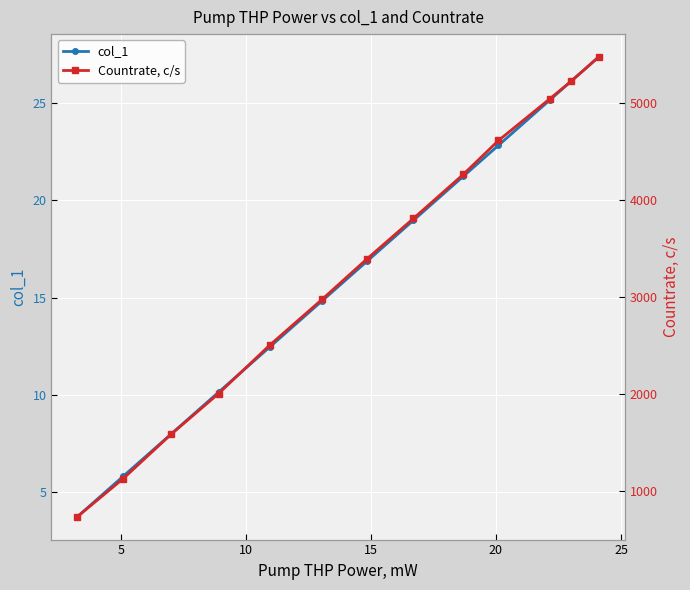

How many values in the col_1 series exceed 16?

7